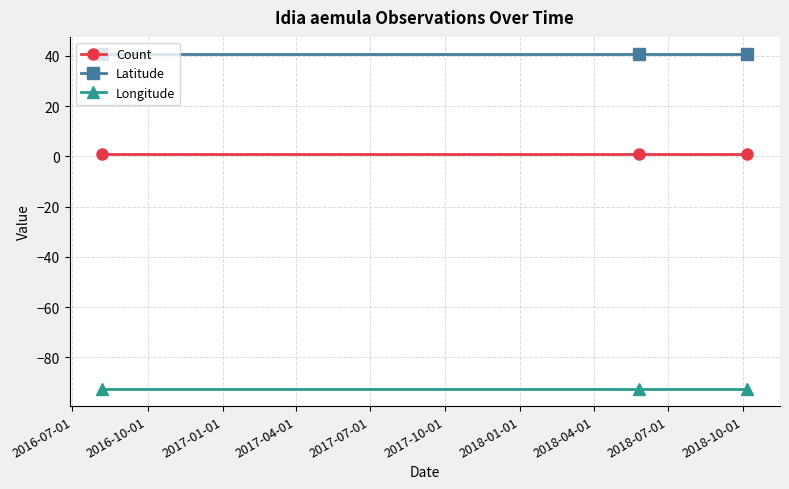

List the series in order of their peak value, lowest first.

Longitude, Count, Latitude